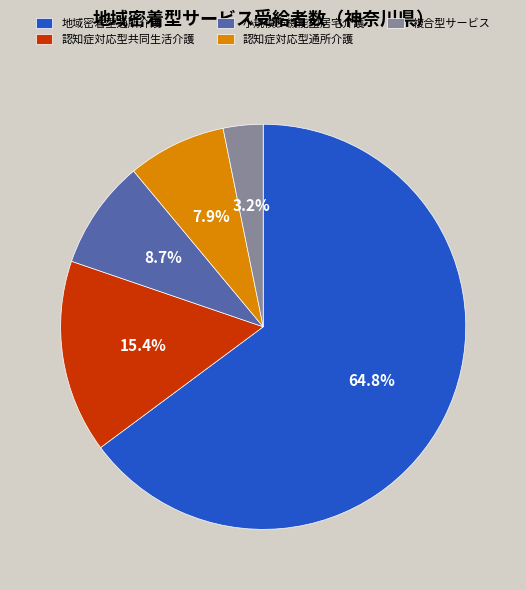

Is there any slice that represents more than half of the pie?

Yes